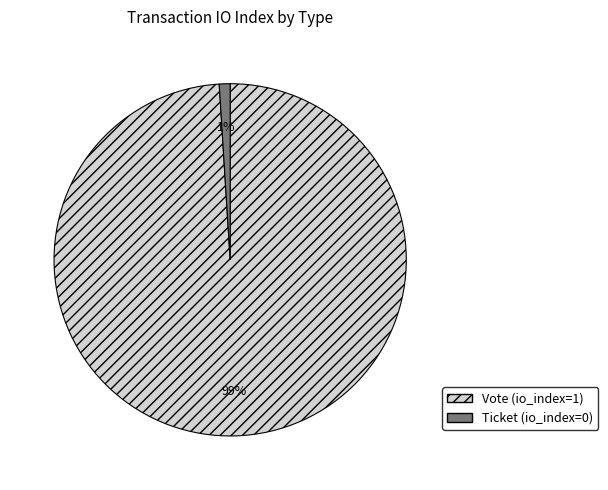

How many segments does this pie chart have?

2